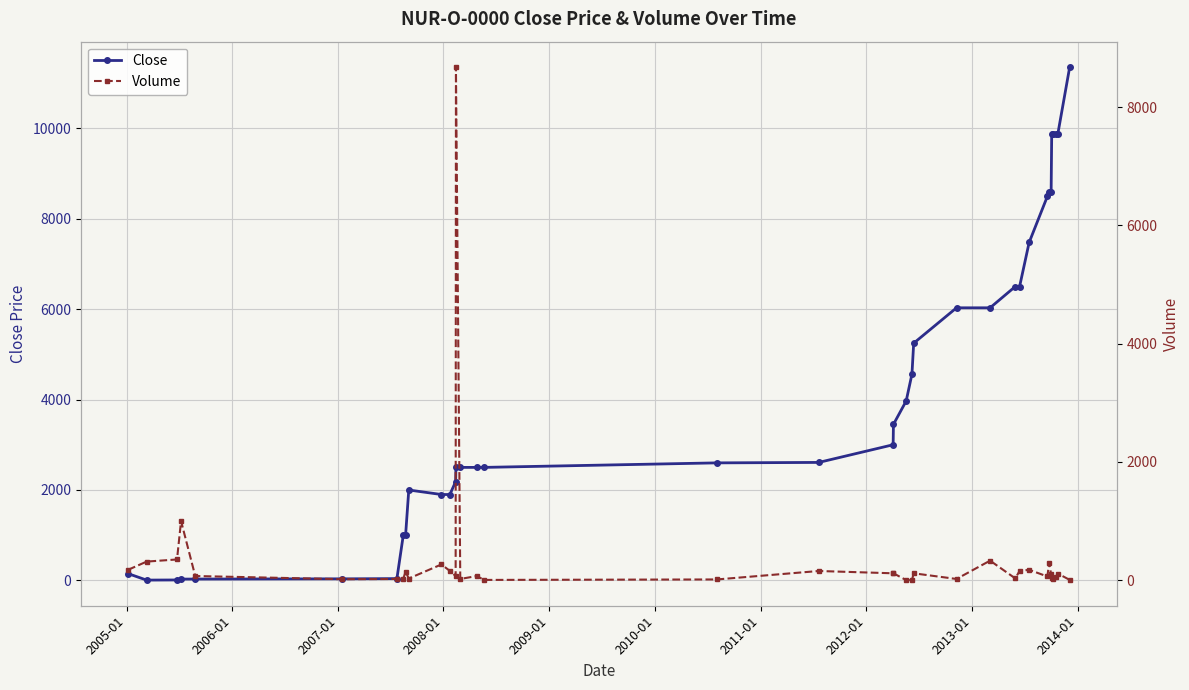

Does the chart display data point markers on the line(s)?

Yes